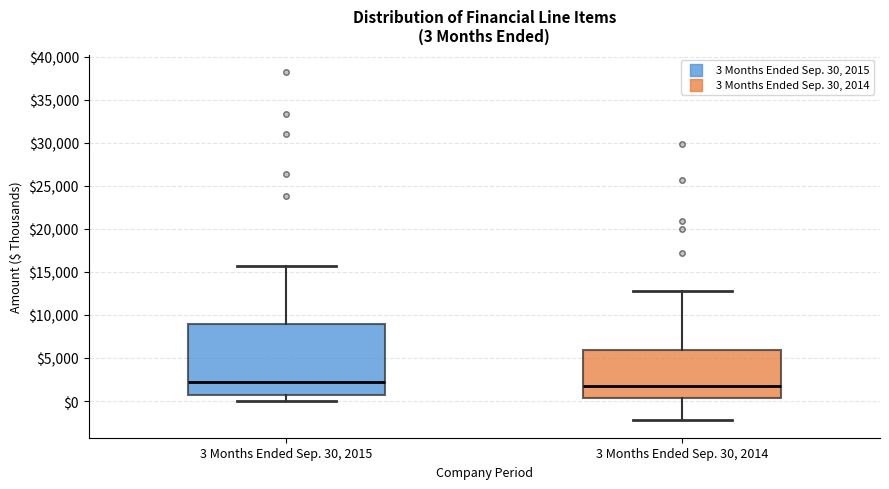

Which box is the tallest, from its lower edge to its upper edge?

3 Months Ended Sep. 30, 2015